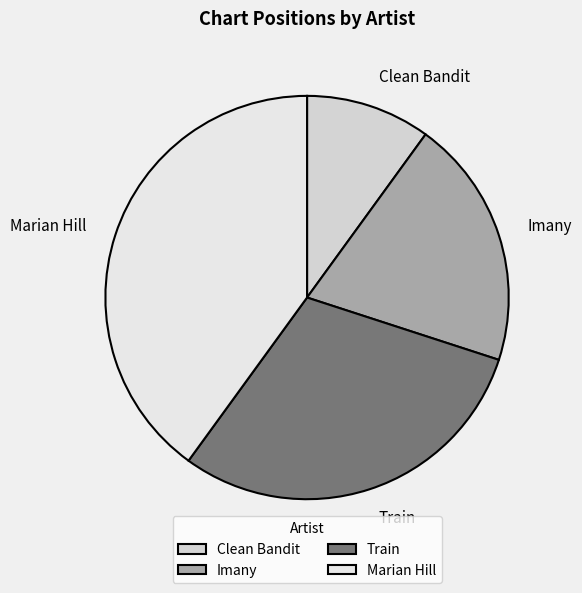

Do Marian Hill and Imany together represent more than half of the pie?

Yes